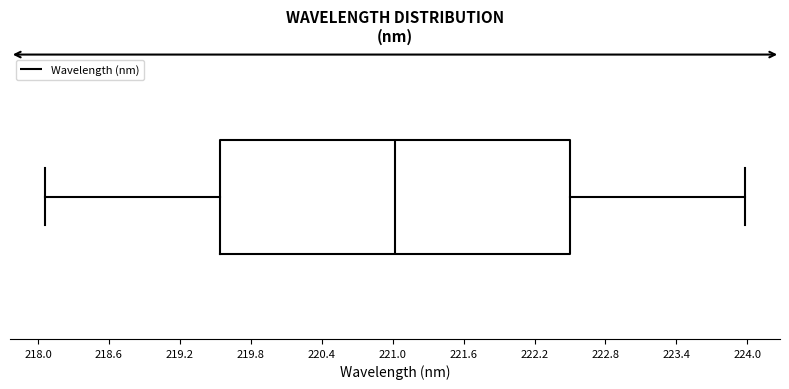

Where does the right whisker of the box end on the x-axis? The values are not printed on the chart, so give them approximately, as read against the axis.

224.0